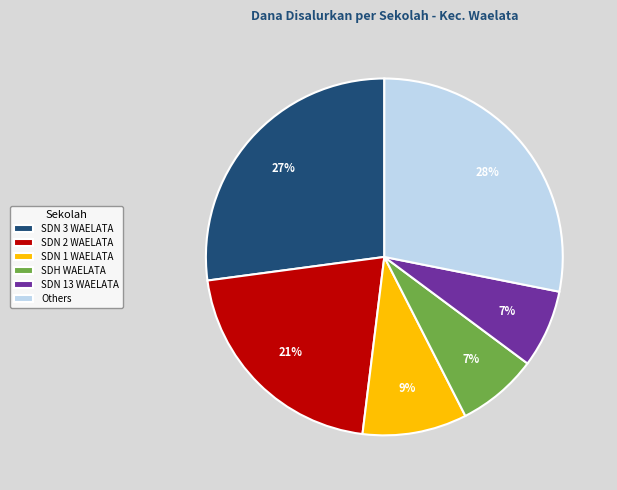

Combined, do SDN 13 WAELATA and SDN 3 WAELATA account for over 50%?

No